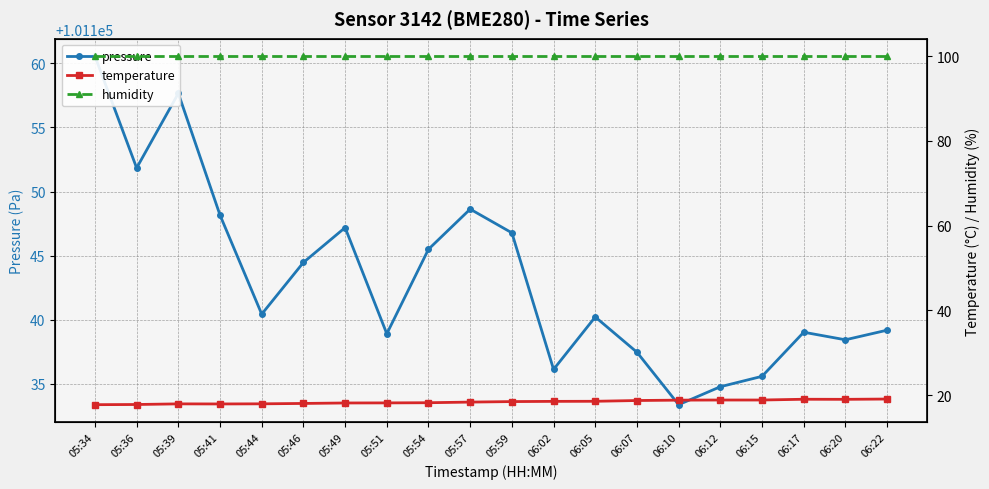

True or false: humidity and pressure intersect in this chart.

False